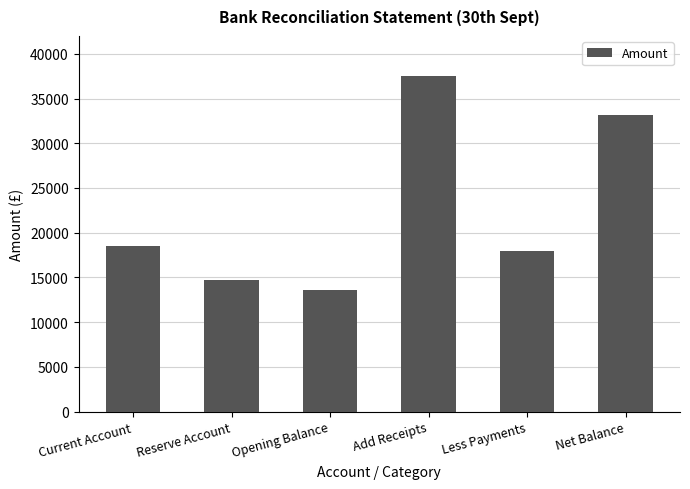

Reading left to right, list all the values displayed in this chart.

Current Account=18532.6	Reserve Account=14674.3	Opening Balance=13602.3	Add Receipts=37529.1	Less Payments=17924.5	Net Balance=33206.9